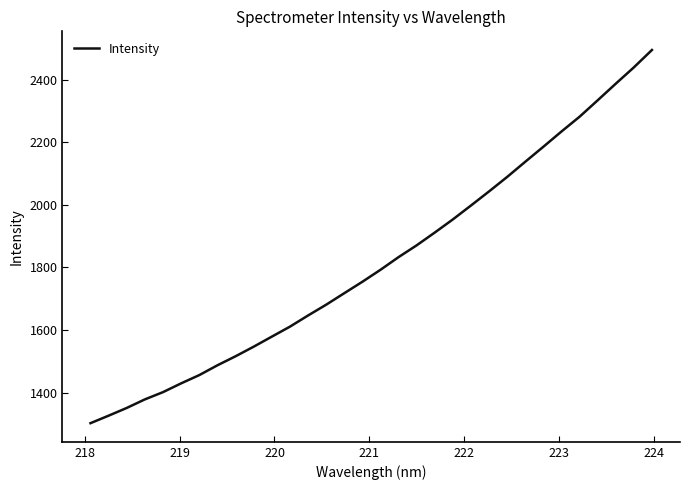

What is the difference between the maximum and minimum values?

1192.2